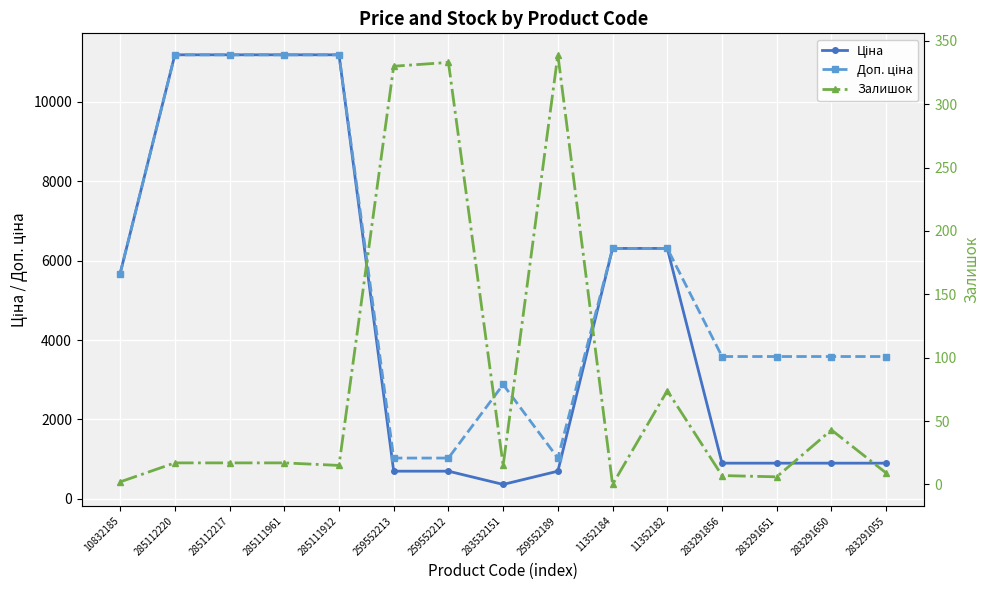

At which category does Залишок reach its first local peak?

259552212